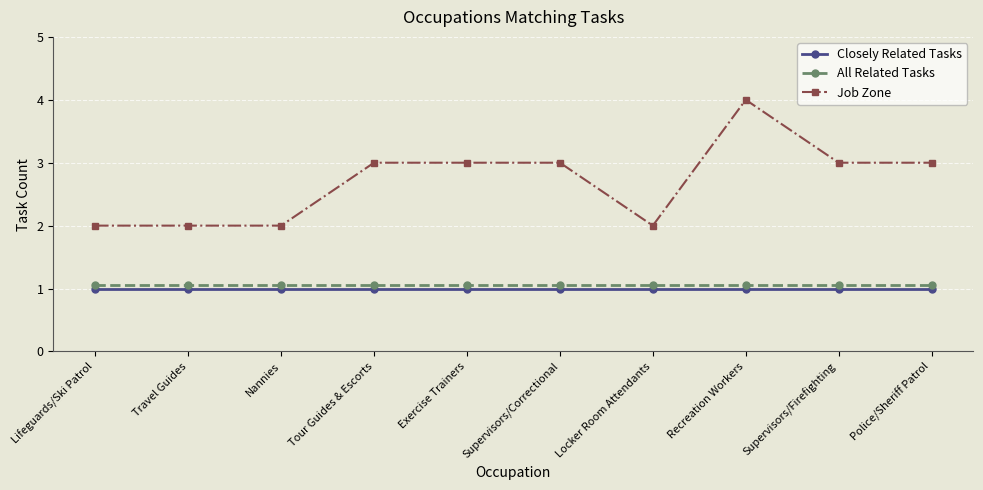

What is the label of the 4th point from the left?

Tour Guides & Escorts